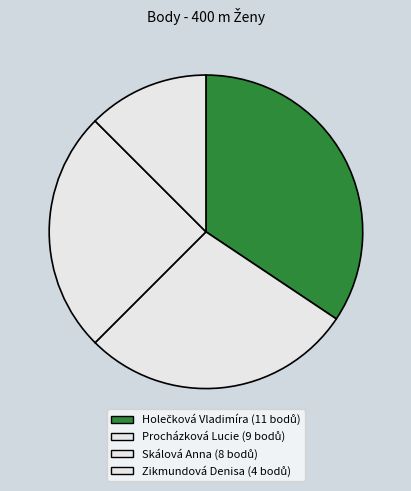

True or false: Skálová Anna accounts for 33% of the total.

False